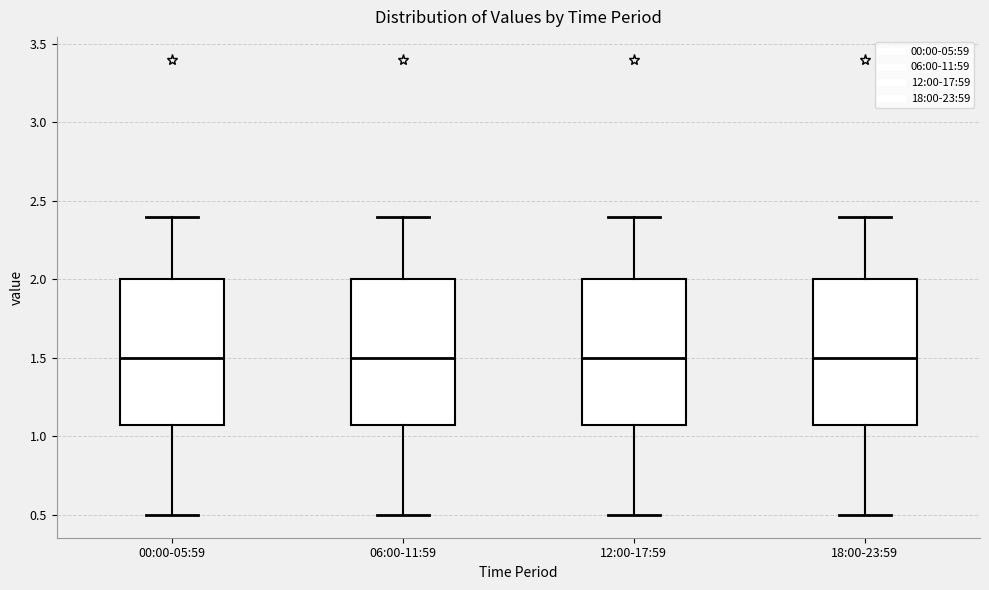

Reading left to right, read every box against the y-axis: the position of its median line, the range the box covers, and the ends of its whiskers. The values are not printed on the chart, so give them approximately, as read against the axis.

00:00-05:59: median 1.5, box 1.1 to 2.0, whiskers 0.5 to 2.4
06:00-11:59: median 1.5, box 1.1 to 2.0, whiskers 0.5 to 2.4
12:00-17:59: median 1.5, box 1.1 to 2.0, whiskers 0.5 to 2.4
18:00-23:59: median 1.5, box 1.1 to 2.0, whiskers 0.5 to 2.4